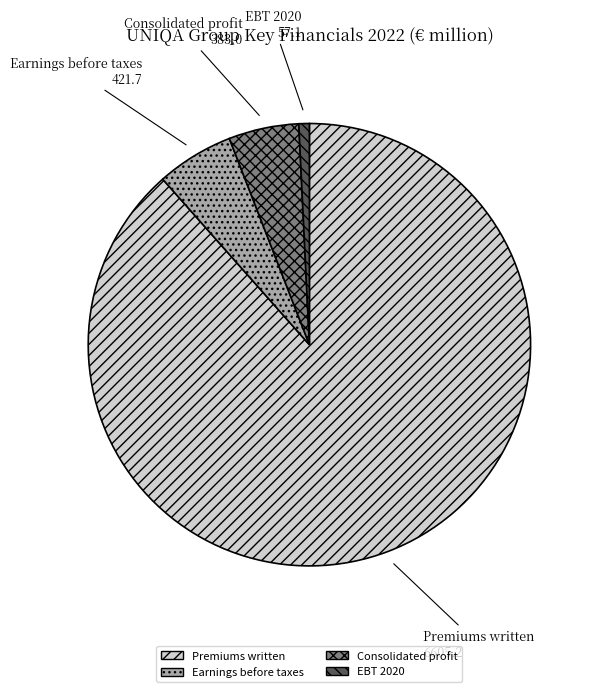

Does any single category account for the majority?

Yes